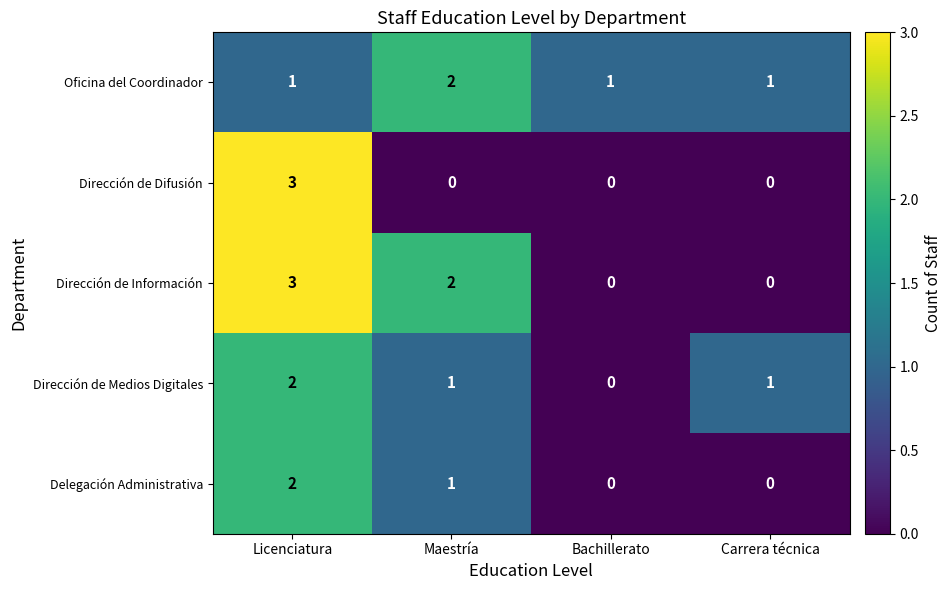

True or false: Delegación Administrativa has a value of 2 at Licenciatura.

True